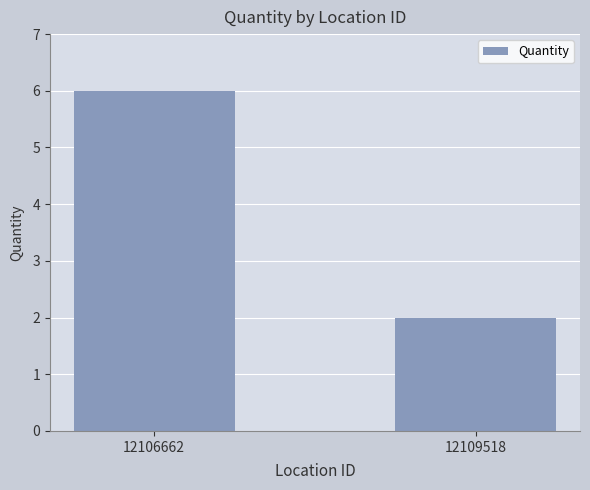

True or false: the data shows 2 at 12109518.

True